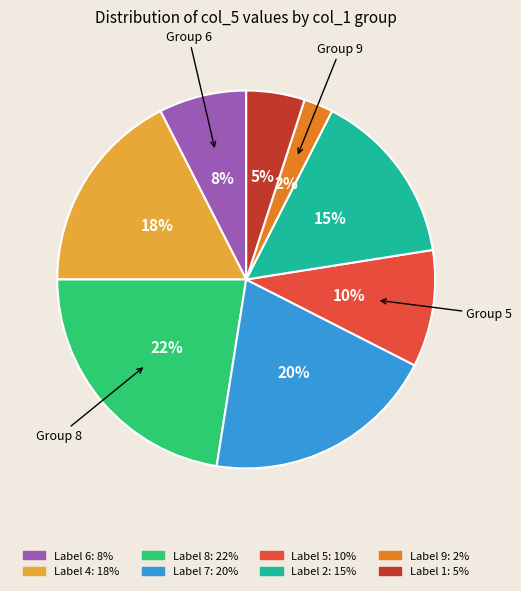

To the nearest percent, what is the difference between the largest and smallest slice percentages?

20%